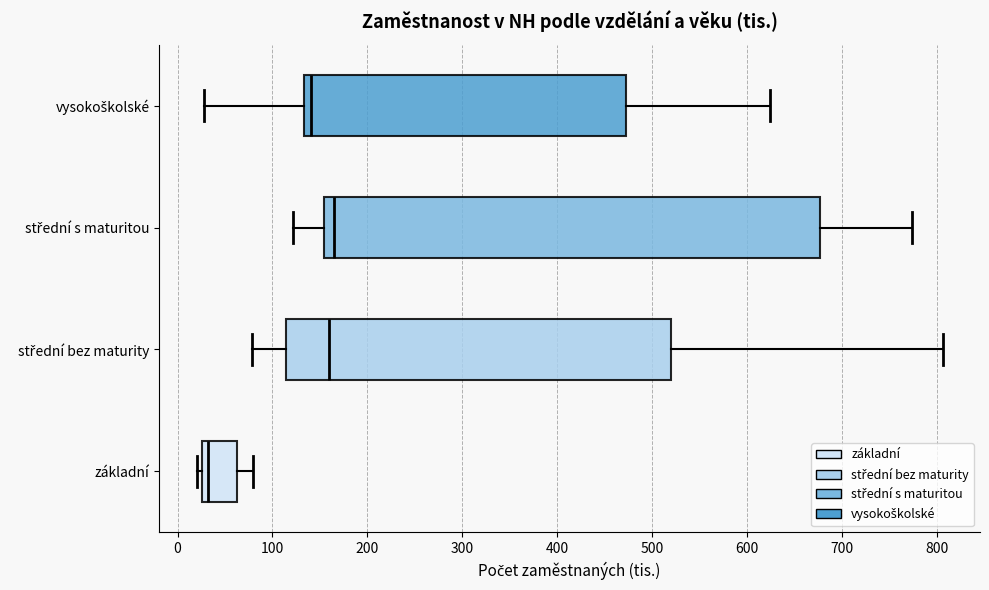

Reading bottom to top, transcribe this box plot: for each box, give where its median line is, the range the box spans, and where its two whiskers end, as read against the x-axis. The values are not printed on the chart, so give them approximately, as read against the axis.

základní: median 30 (just right of the box's left edge), box 30 to 60, whiskers 20 to 80
střední bez maturity: median 160, box 110 to 520, whiskers 80 to 810
střední s maturitou: median 160, box 150 to 680, whiskers 120 to 770
vysokoškolské: median 140, box 130 to 470, whiskers 30 to 620